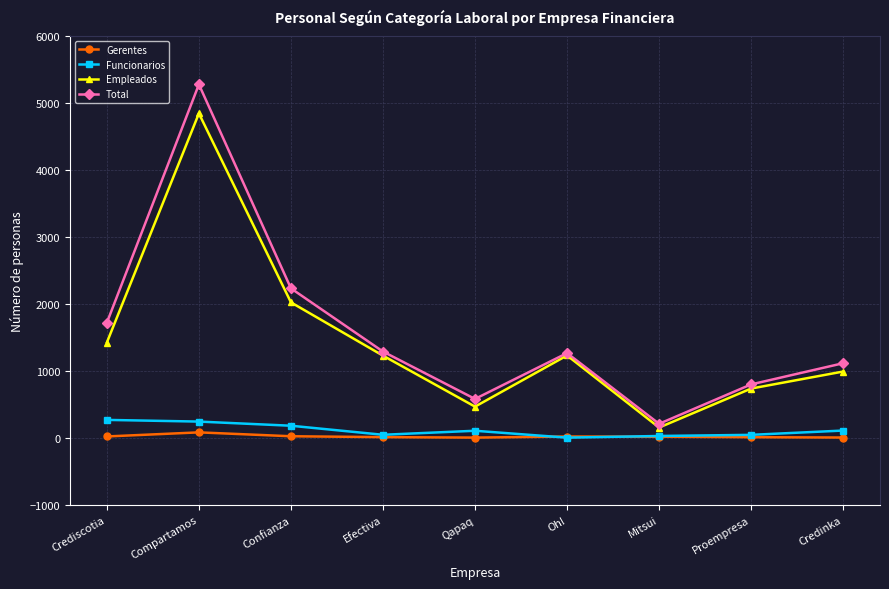

Which category has the highest value across all series?

Compartamos